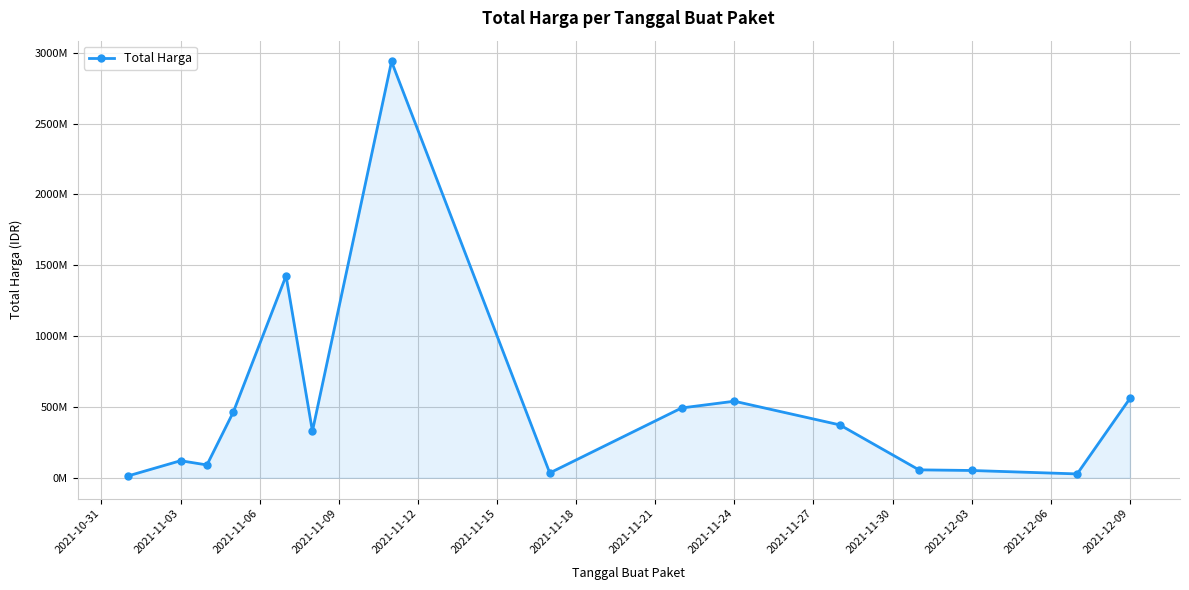

What is the smallest value displayed?

12787500